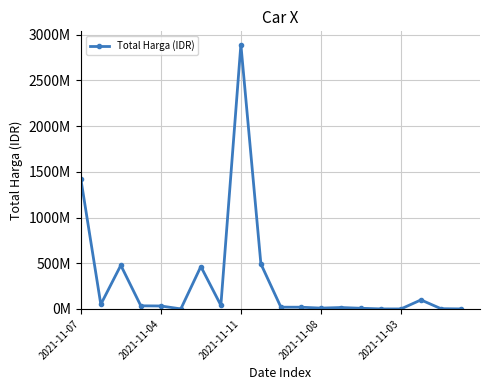

Does the chart have visible grid lines?

Yes